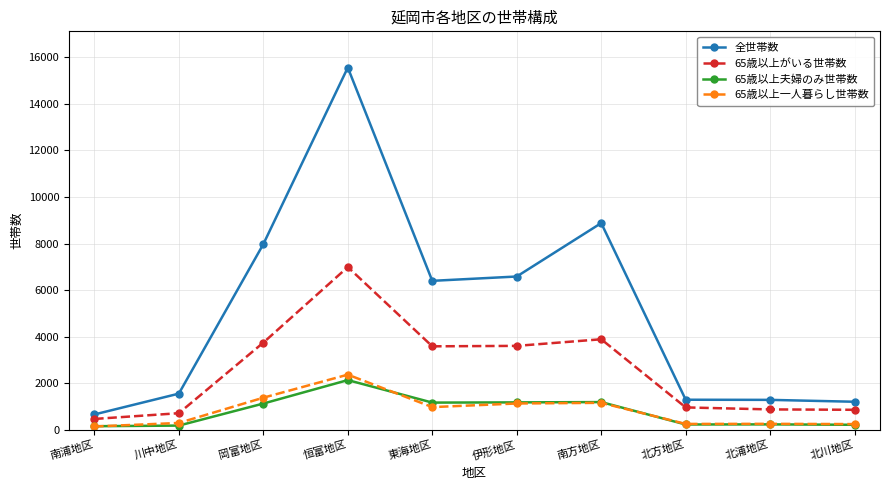

What is the label of the 4th point from the left?

恒富地区